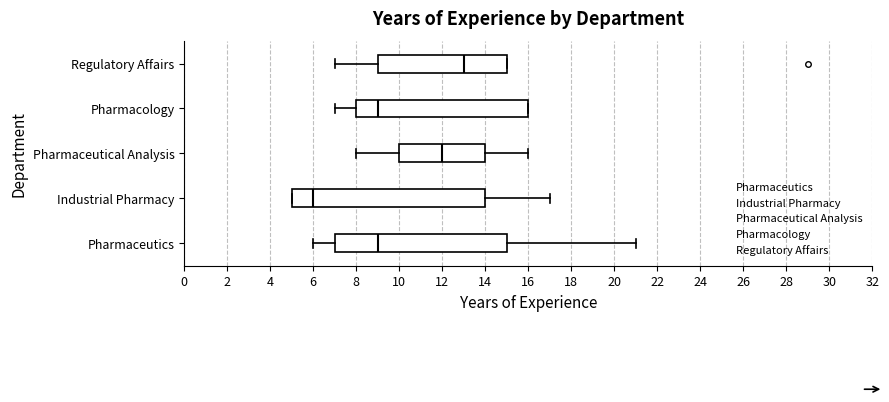

Which box is the widest, from its left edge to its right edge?

Industrial Pharmacy